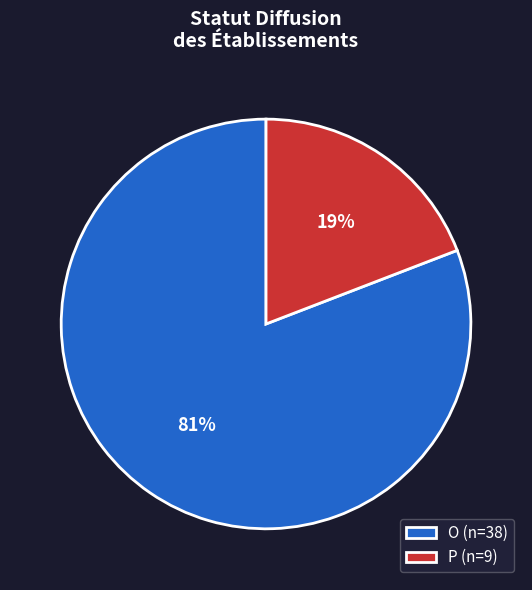

How many slices are in this pie chart?

2